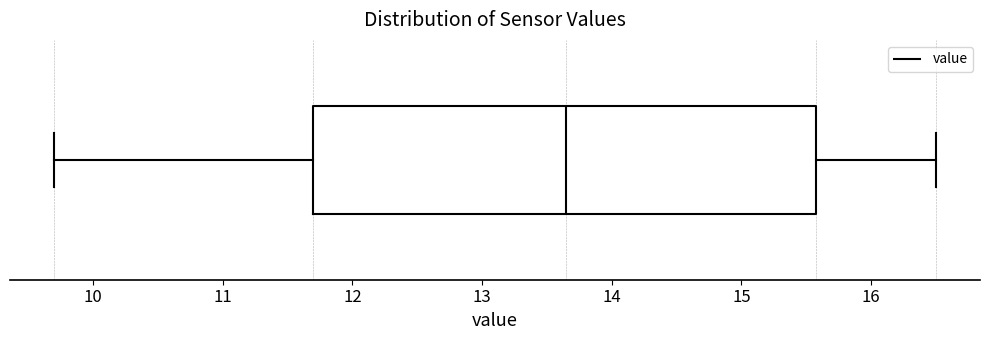

Transcribe this box plot: give where the median line is, the range the box spans, and where the two whiskers end, as read against the x-axis. The values are not printed on the chart, so give them approximately, as read against the axis.

median 13.7, box 11.7 to 15.6, whiskers 9.7 to 16.5